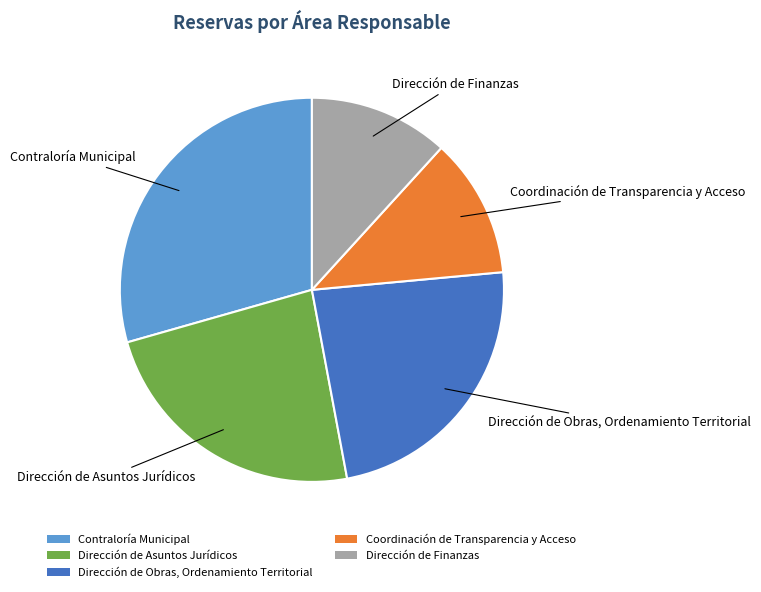

Is the sum of Dirección de Finanzas and Contraloría Municipal greater than half?

No